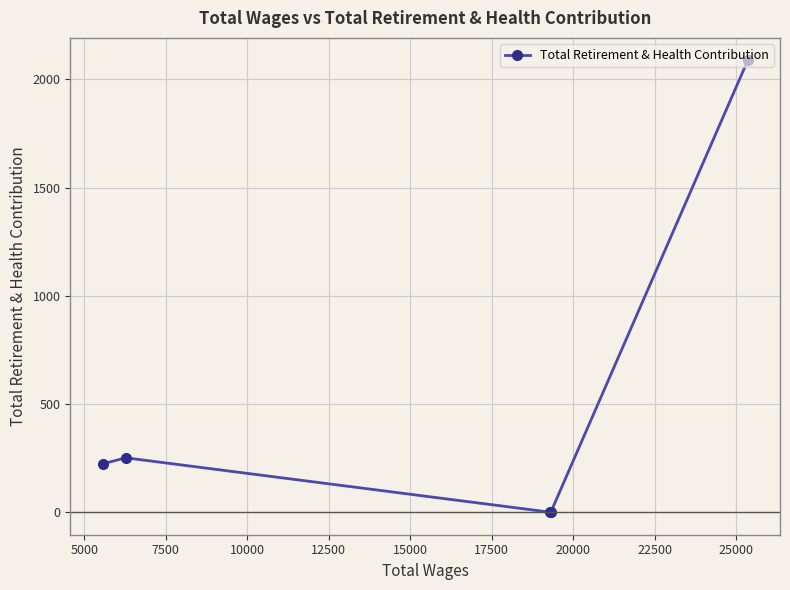

How many positive values are there?

3